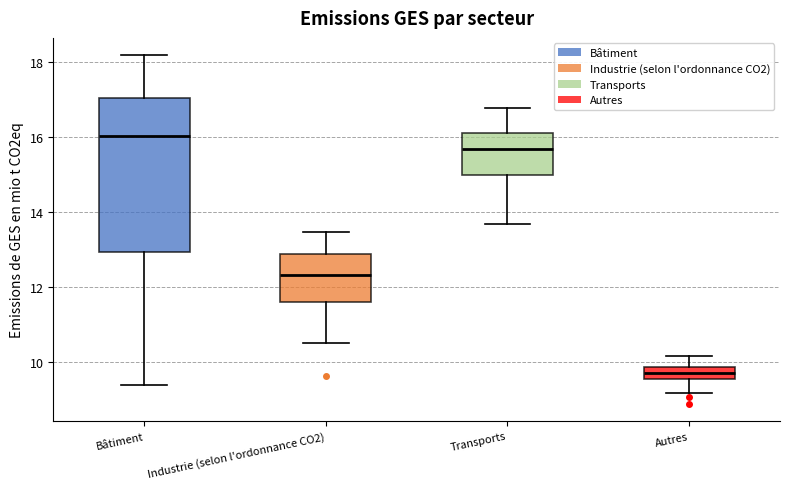

Reading left to right, read every box against the y-axis: the position of its median line, the range the box covers, and the ends of its whiskers. The values are not printed on the chart, so give them approximately, as read against the axis.

Bâtiment: median 16.0, box 13.0 to 17.0, whiskers 9.4 to 18.2
Industrie (selon l'ordonnance CO2): median 12.4, box 11.6 to 12.8, whiskers 10.6 to 13.4
Transports: median 15.6, box 15.0 to 16.2, whiskers 13.6 to 16.8
Autres: median 9.8 (inside the box), box 9.6 to 9.8, whiskers 9.2 to 10.2